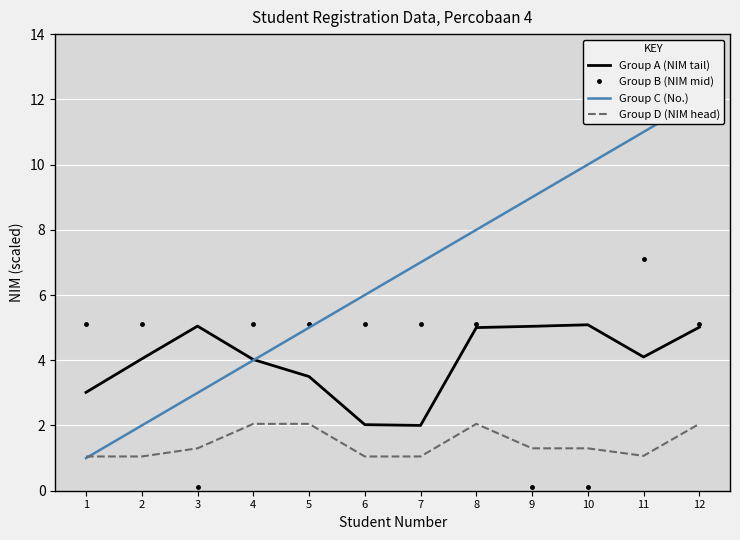

Is it true that Group B (NIM mid) equals 2.7 at 5?

False